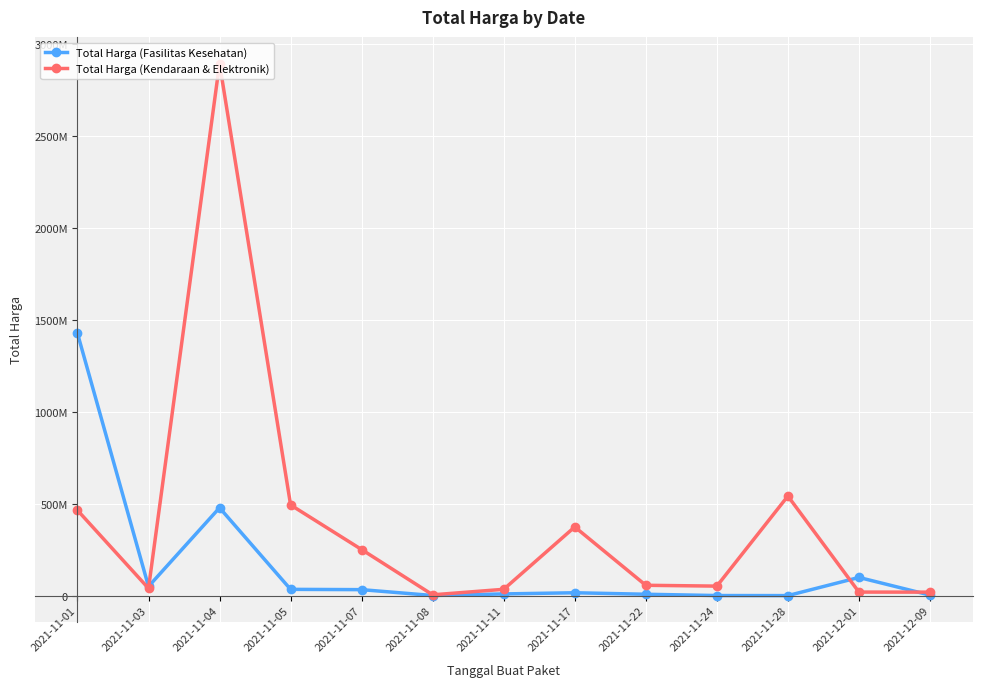

How many values in the Total Harga (Fasilitas Kesehatan) series are below 15513960?

6